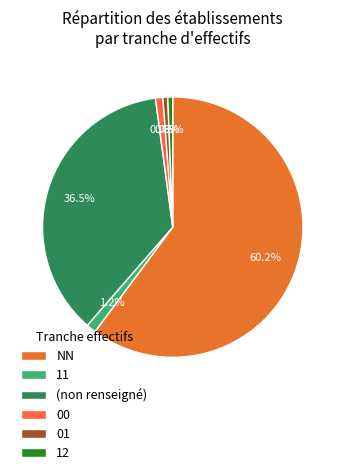

Which slice represents more than half of the pie?

NN